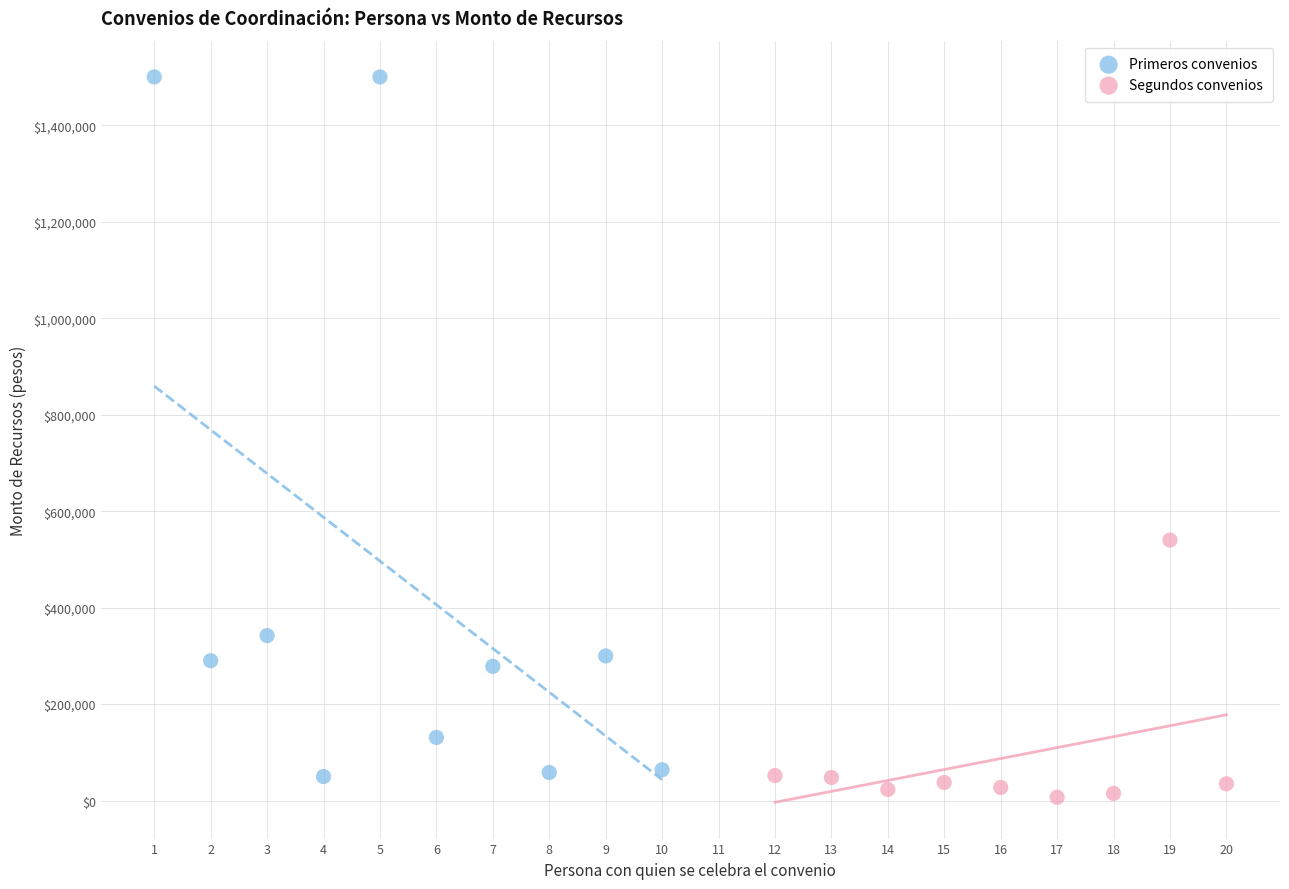

Which series has the widest spread of Y values?

Primeros convenios